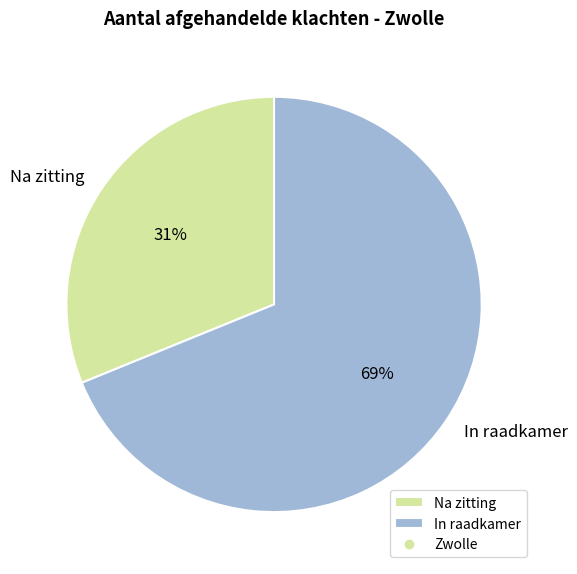

Which category has the smallest portion of the pie?

Na zitting